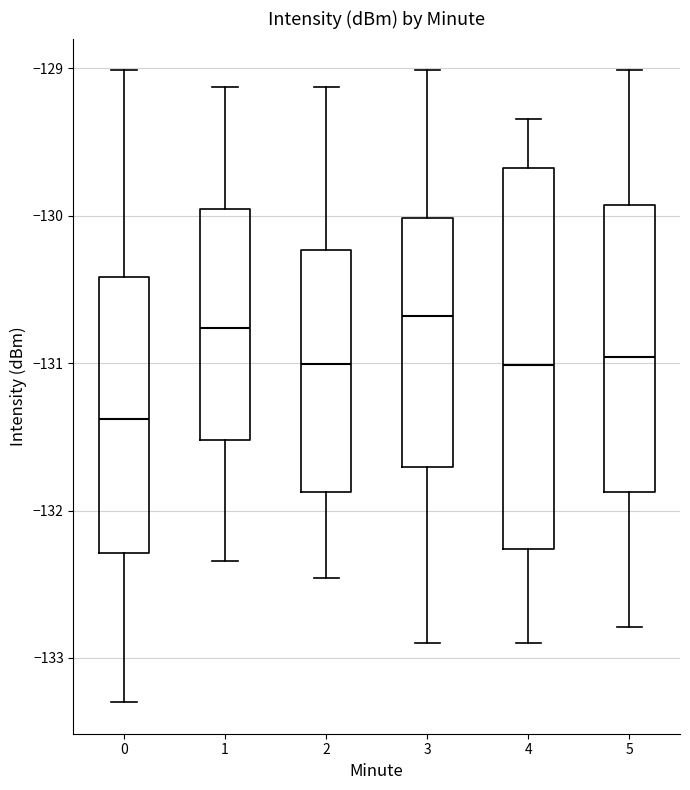

Reading left to right, read every box against the y-axis: the position of its median line, the range the box covers, and the ends of its whiskers. The values are not printed on the chart, so give them approximately, as read against the axis.

0: median -131.4, box -132.3 to -130.4, whiskers -133.3 to -129.0
1: median -130.8, box -131.5 to -130.0, whiskers -132.3 to -129.1
2: median -131.0, box -131.9 to -130.2, whiskers -132.5 to -129.1
3: median -130.7, box -131.7 to -130.0, whiskers -132.9 to -129.0
4: median -131.0, box -132.3 to -129.7, whiskers -132.9 to -129.3
5: median -131.0, box -131.9 to -129.9, whiskers -132.8 to -129.0